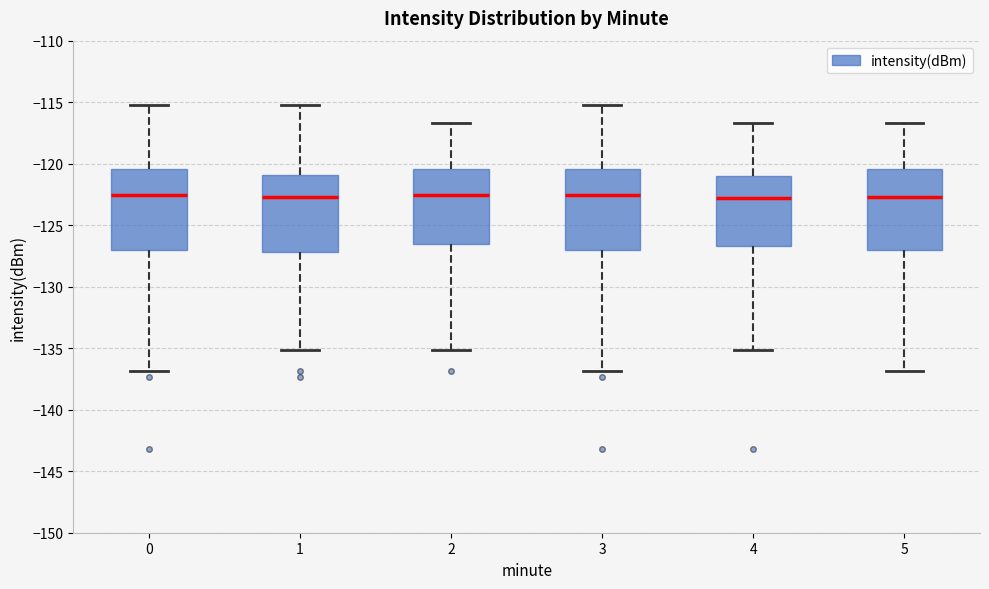

Reading left to right, transcribe this box plot: for each box, give where its median line is, the range the box spans, and where its two whiskers end, as read against the y-axis. The values are not printed on the chart, so give them approximately, as read against the axis.

0: median -122.5, box -127.0 to -120.5, whiskers -137.0 to -115.0
1: median -122.5, box -127.0 to -121.0, whiskers -135.0 to -115.0
2: median -122.5, box -126.5 to -120.5, whiskers -135.0 to -116.5
3: median -122.5, box -127.0 to -120.5, whiskers -137.0 to -115.0
4: median -123.0, box -126.5 to -121.0, whiskers -135.0 to -116.5
5: median -122.5, box -127.0 to -120.5, whiskers -137.0 to -116.5